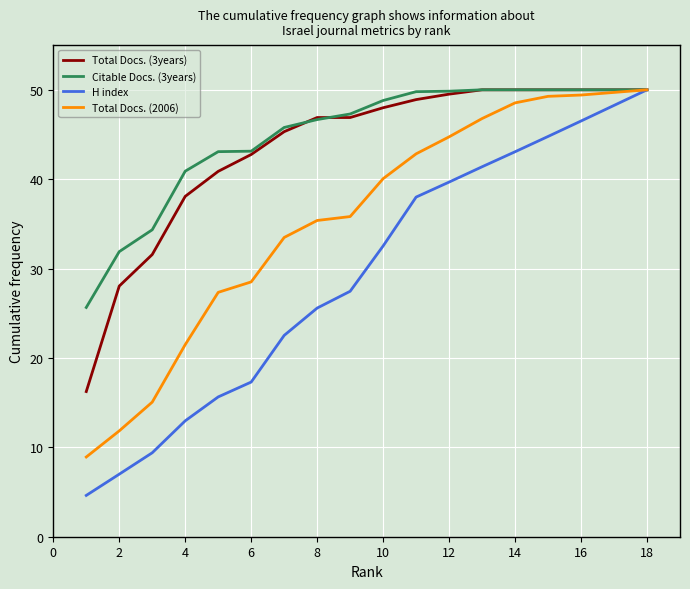

Which series has the largest range (max minus min)?

H index